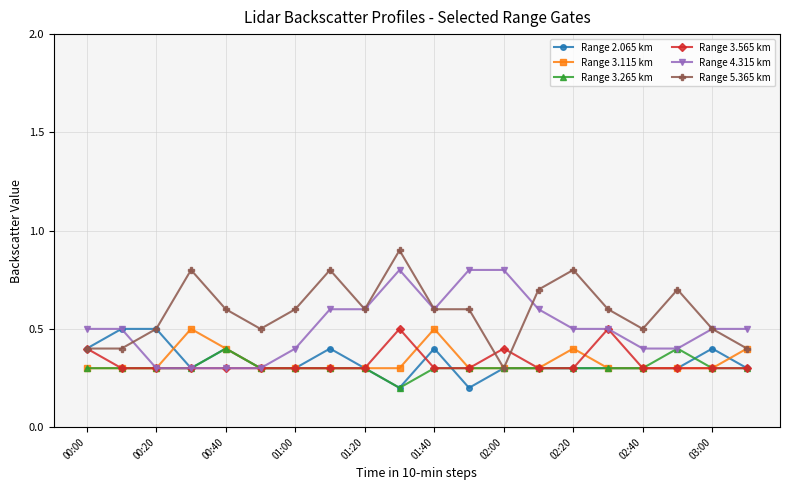

What are all the series names shown in the legend?

Range 2.065 km, Range 3.115 km, Range 3.265 km, Range 3.565 km, Range 4.315 km, Range 5.365 km